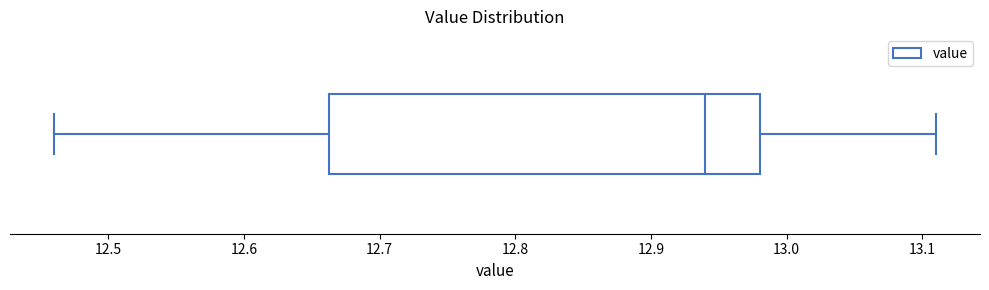

Where does the median line of the box sit on the x-axis? The values are not printed on the chart, so give them approximately, as read against the axis.

12.94